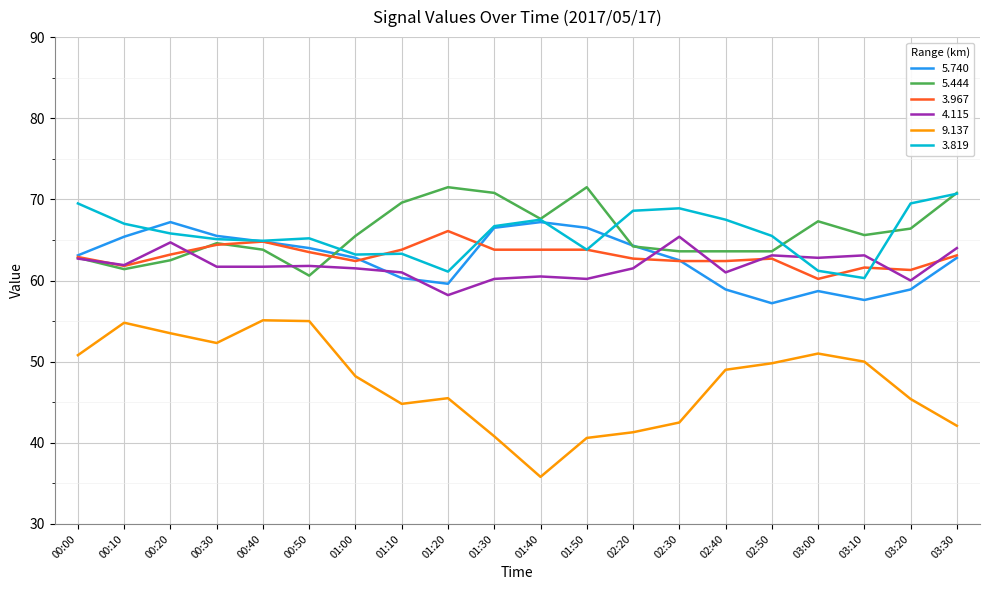

Is it true that 3.819 equals 67.5 at 02:40?

True